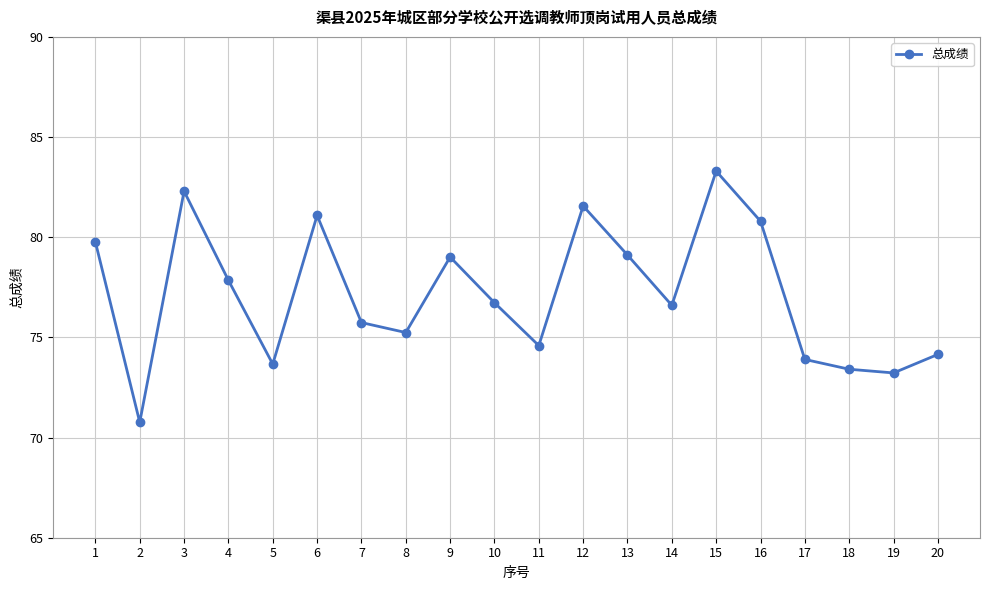

What is the greatest value displayed?

83.3